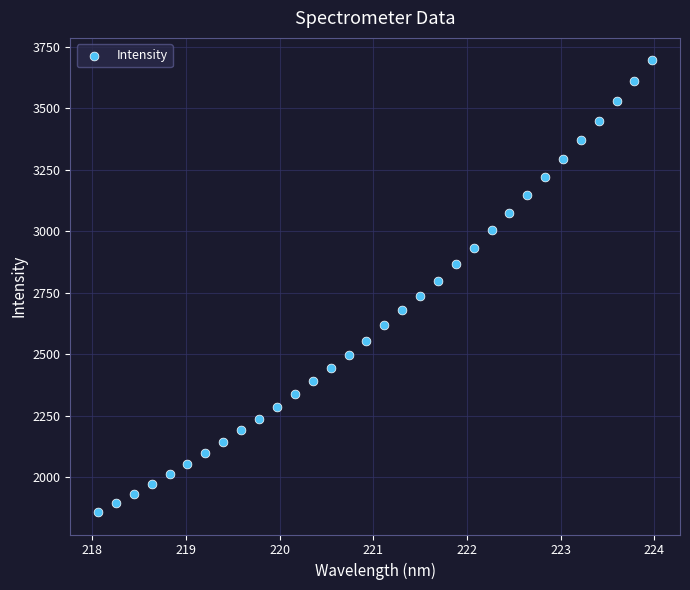

What is the range of Y values (max minus min)?

1835.5